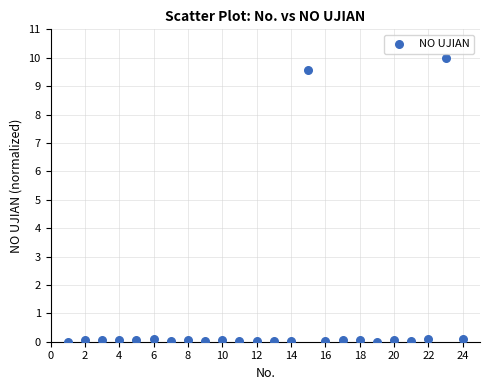

What Y value in the scatter plot is closest to 5?

9.6